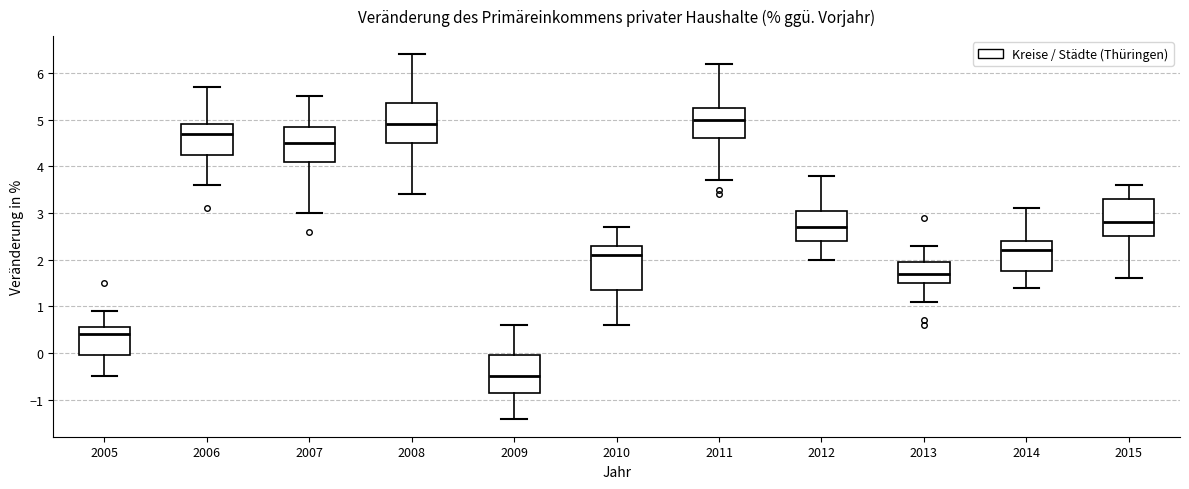

Which box has the lowest median line?

2009